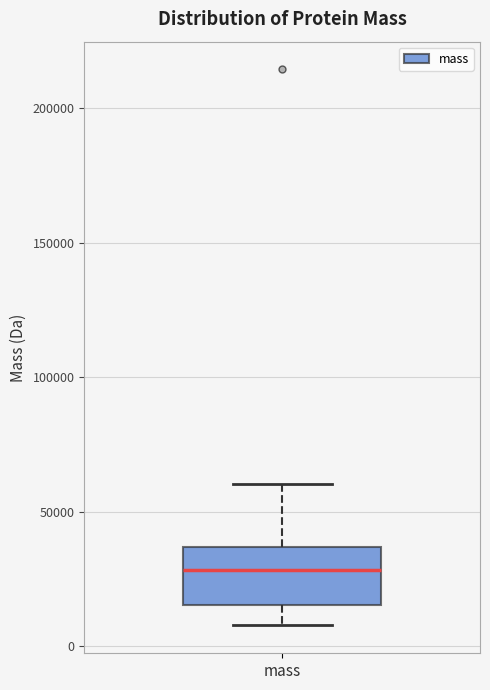

Read this box plot against the y-axis: the position of the median line, the range covered by the box, and the ends of both whiskers. The values are not printed on the chart, so give them approximately, as read against the axis.

median 30000, box 15000 to 35000, whiskers 10000 to 60000